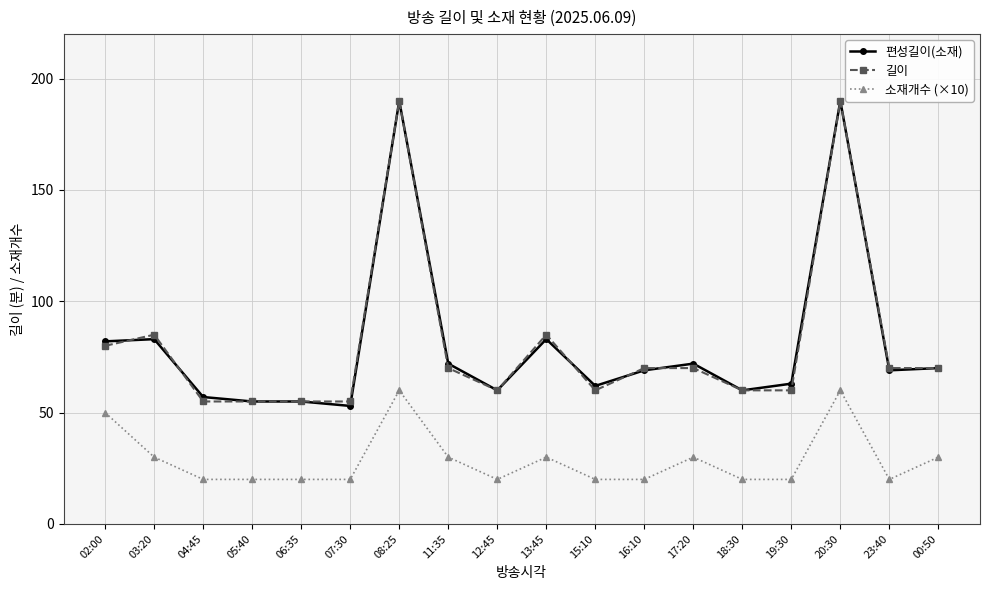

What is the sum of all 길이 values?

1440